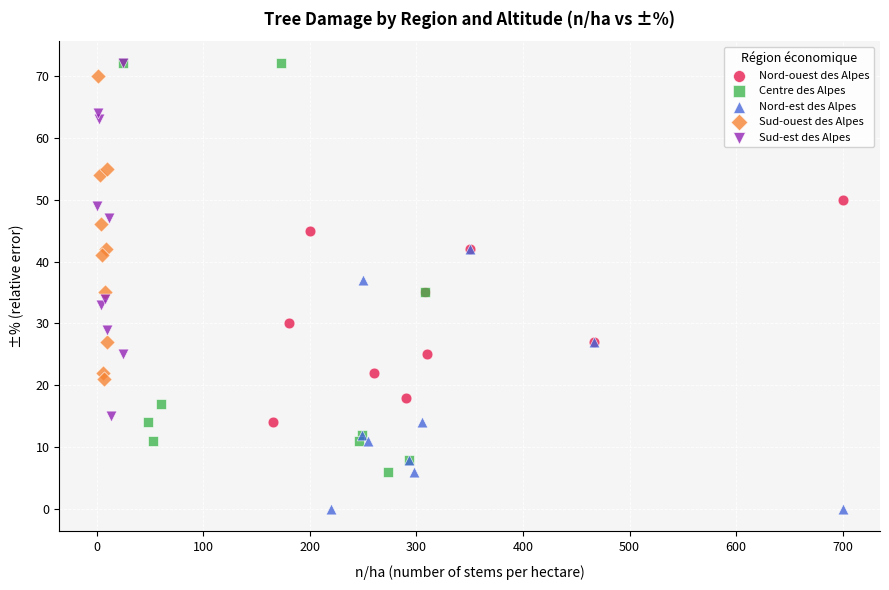

Which series has the widest spread of Y values?

Centre des Alpes